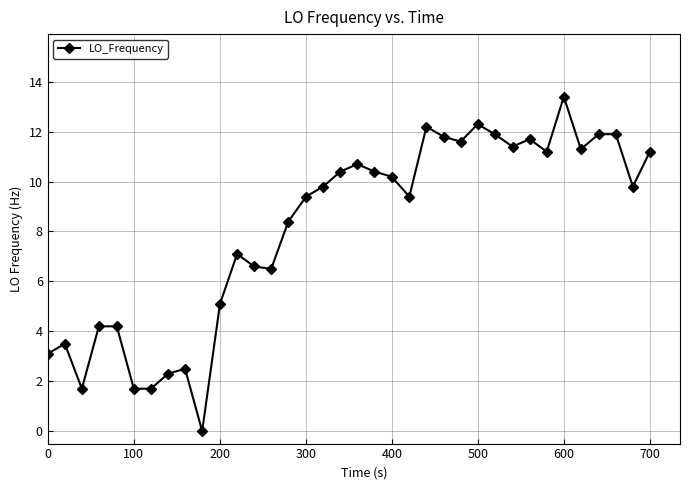

What is the difference between the maximum and minimum values?

13.4